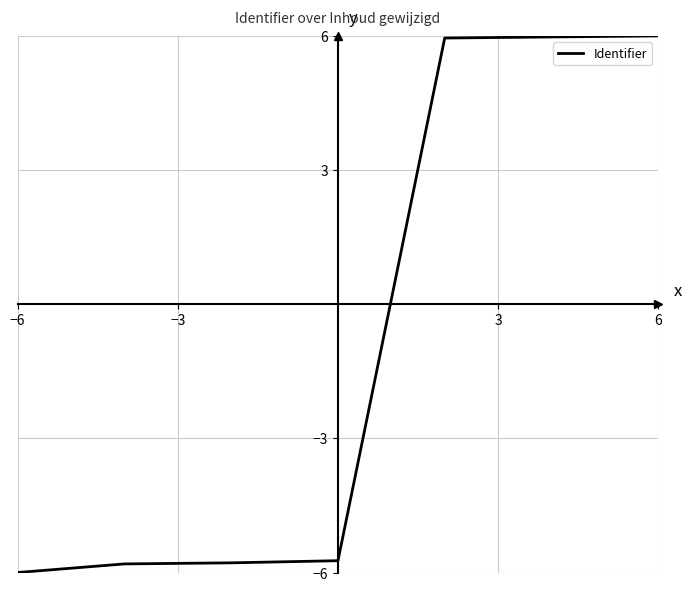

How many values are below zero?

4